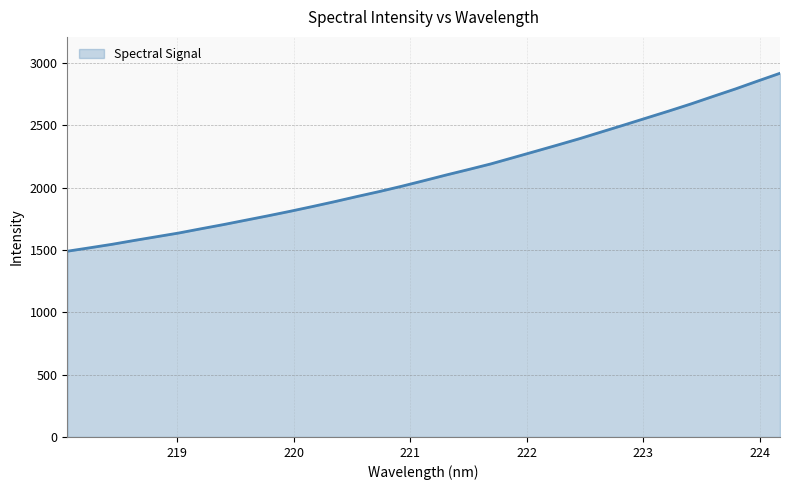

What is the minimum value shown in the chart?

1490.6